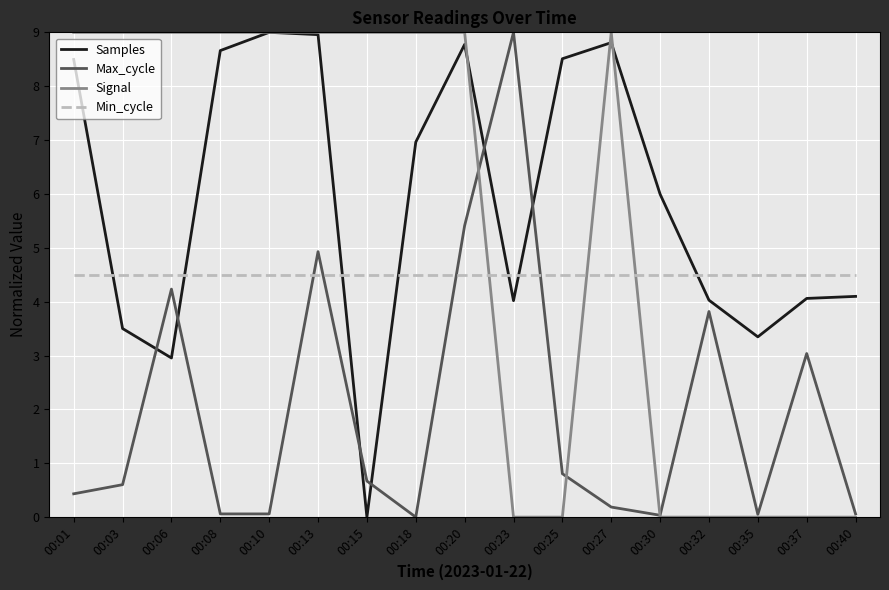

List the series in order of their overall mean, highest first.

Samples, Signal, Min_cycle, Max_cycle